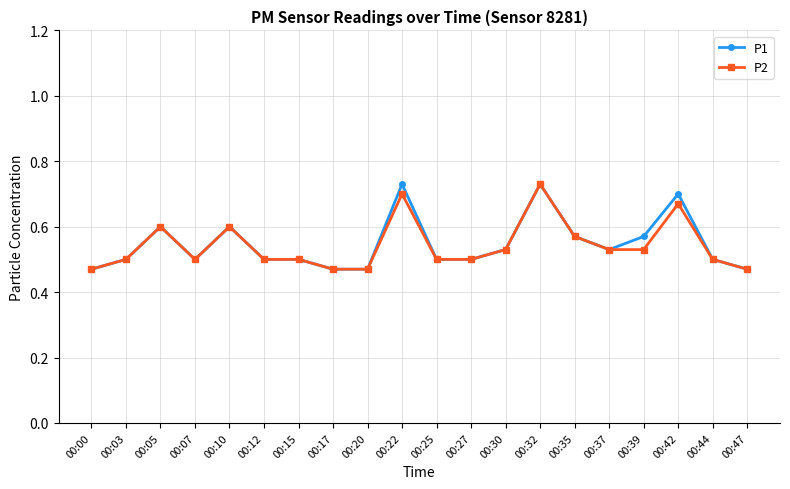

At which label does P2 reach its peak?

00:32